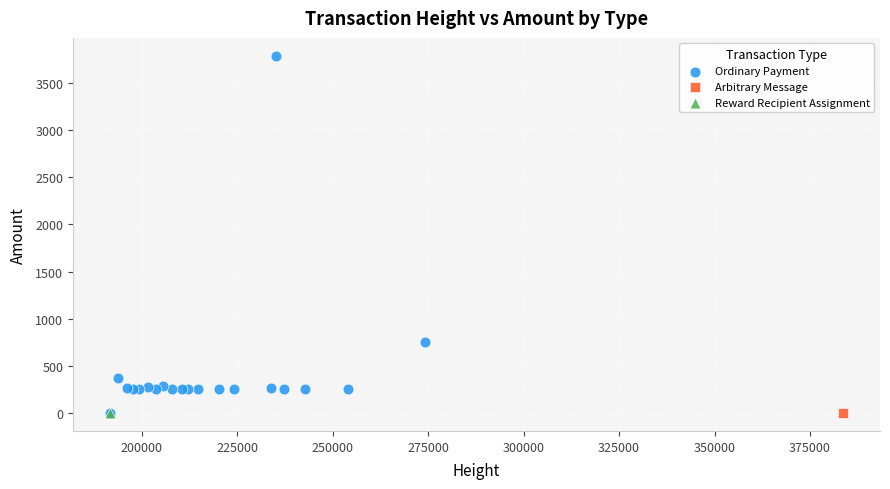

What are all the series names shown in the legend?

Ordinary Payment, Arbitrary Message, Reward Recipient Assignment